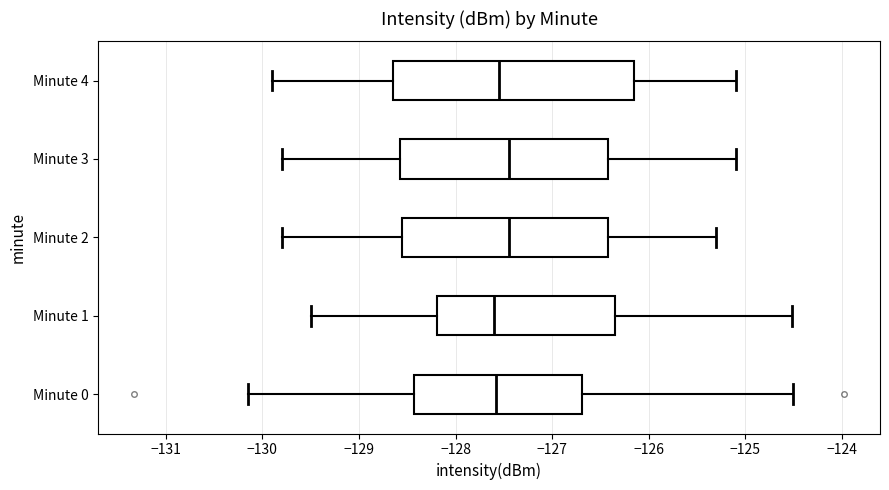

Reading bottom to top, transcribe this box plot: for each box, give where its median line is, the range the box spans, and where its two whiskers end, as read against the x-axis. The values are not printed on the chart, so give them approximately, as read against the axis.

Minute 0: median -127.6, box -128.4 to -126.7, whiskers -130.1 to -124.5
Minute 1: median -127.6, box -128.2 to -126.3, whiskers -129.5 to -124.5
Minute 2: median -127.4, box -128.5 to -126.4, whiskers -129.8 to -125.3
Minute 3: median -127.4, box -128.6 to -126.4, whiskers -129.8 to -125.1
Minute 4: median -127.5, box -128.6 to -126.1, whiskers -129.9 to -125.1